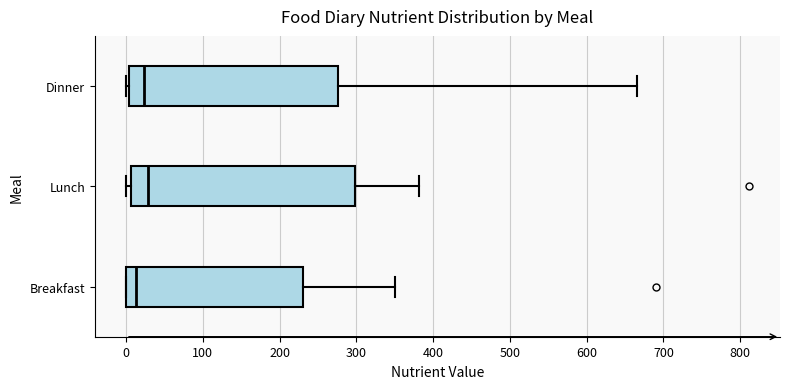

Reading bottom to top, transcribe this box plot: for each box, give where its median line is, the range the box spans, and where its two whiskers end, as read against the x-axis. The values are not printed on the chart, so give them approximately, as read against the axis.

Breakfast: median 10, box 0 to 230, whiskers 0 to 350
Lunch: median 30, box 10 to 300, whiskers 0 to 380
Dinner: median 20, box 0 to 280, whiskers 0 (just left of the box's left edge) to 670